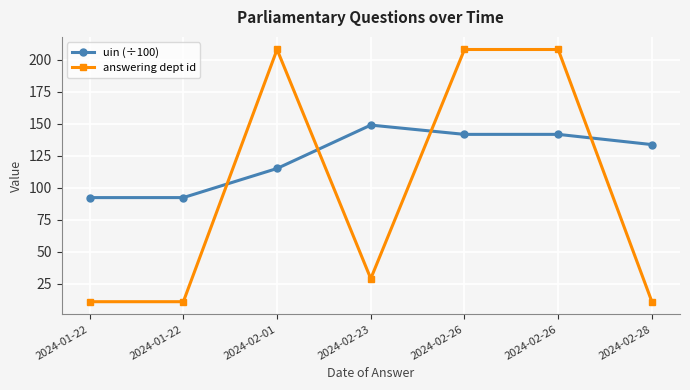

Reading left to right, list all the values displayed in this chart.

uin (÷100): 92.3	92.3	115.1	148.9	141.7	141.7	133.7
answering dept id: 11.0	11.0	208.0	29.0	208.0	208.0	11.0